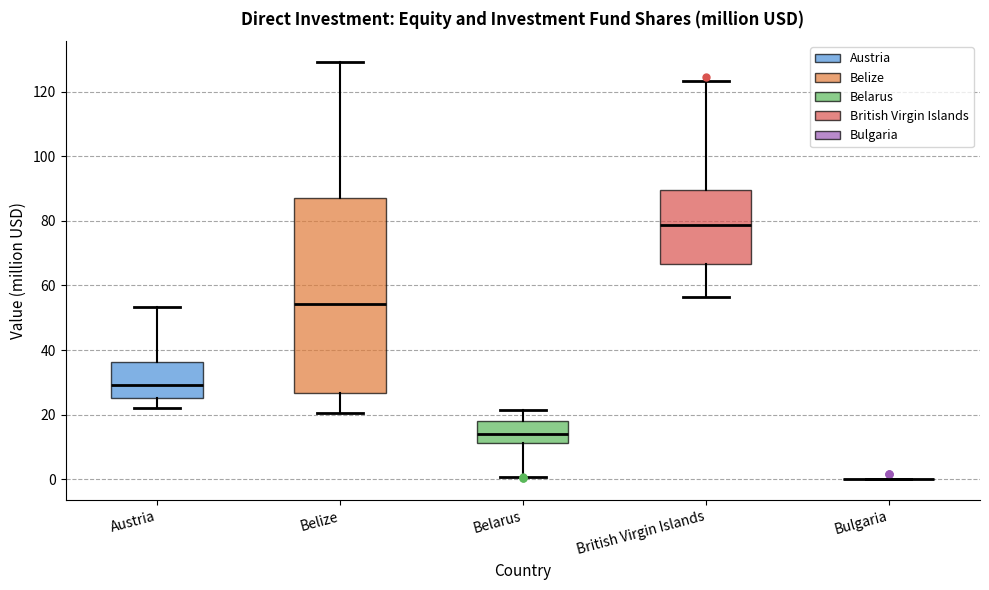

Where is the upper edge of the box for Belize on the y-axis? The values are not printed on the chart, so give them approximately, as read against the axis.

86